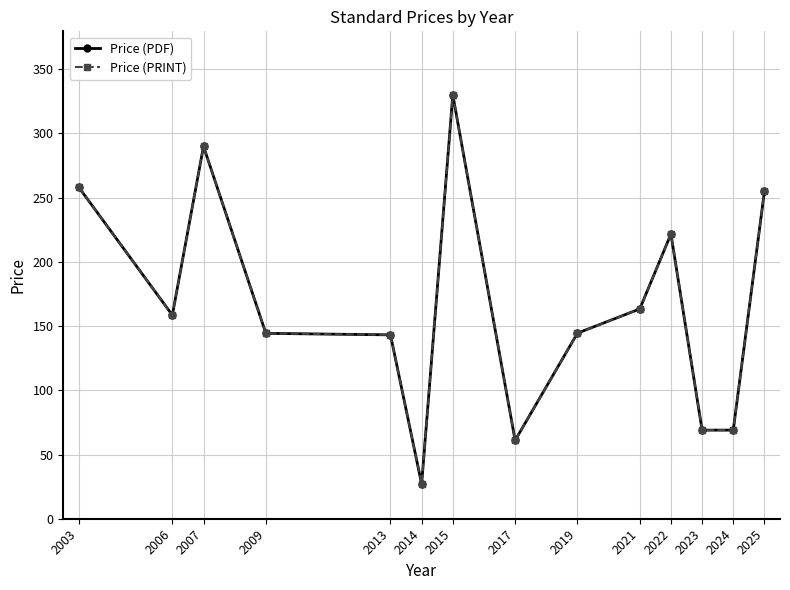

Where does the Price (PRINT) series first go above 158?

2003